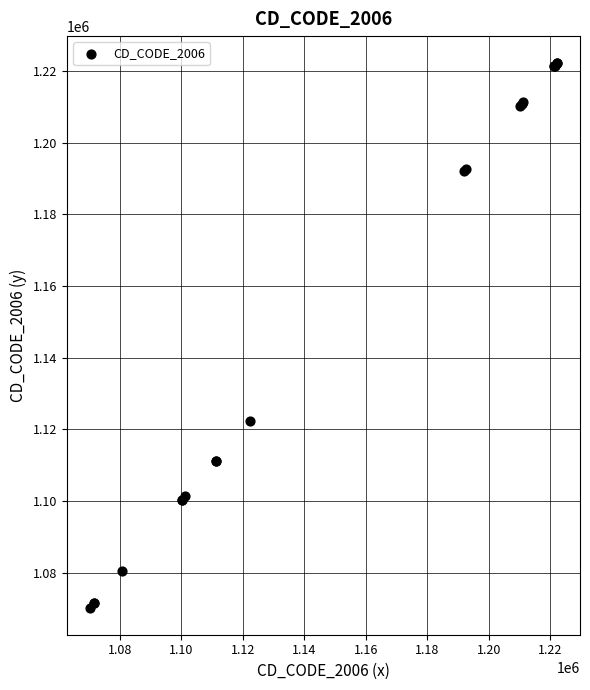

What Y value in the scatter plot is closest to 1146213?

1122410